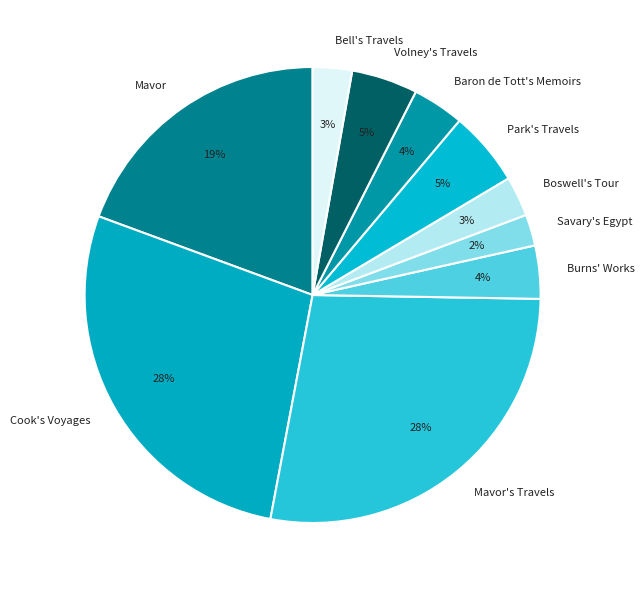

How many segments does this pie chart have?

10